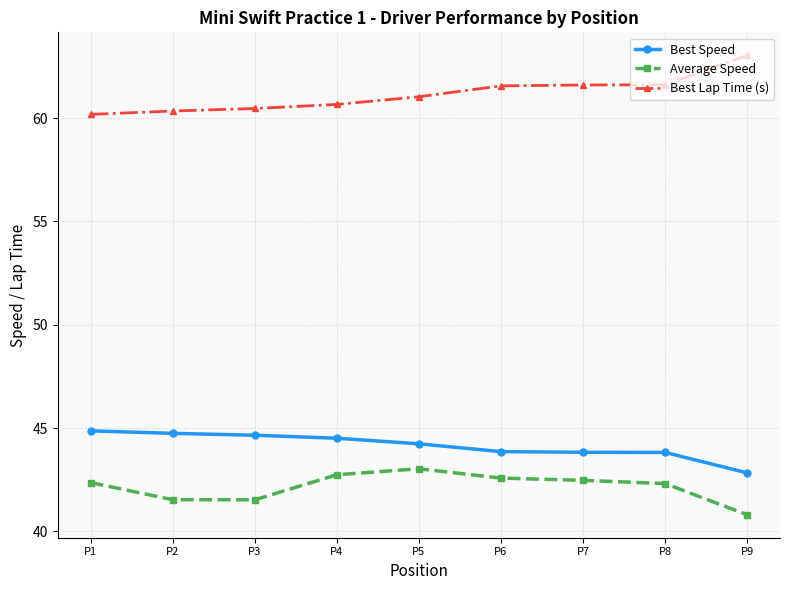

What is the sum of the Average Speed values at P1 and P5?

85.4